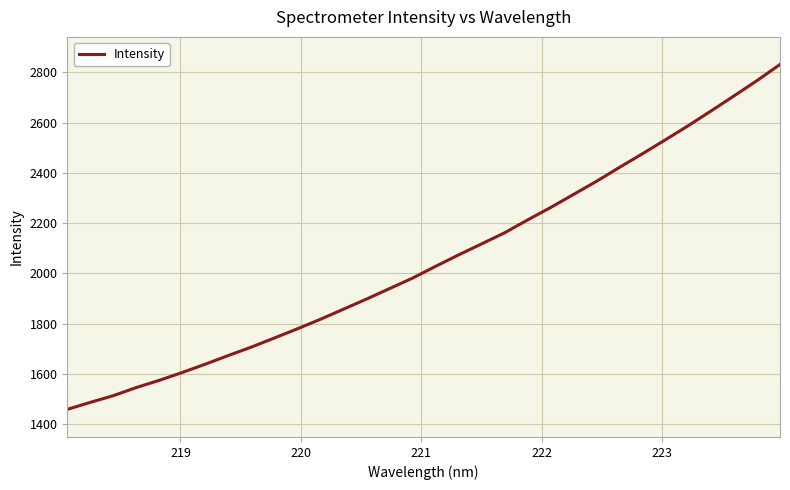

What is the difference between the second highest and second lowest values?

1280.9